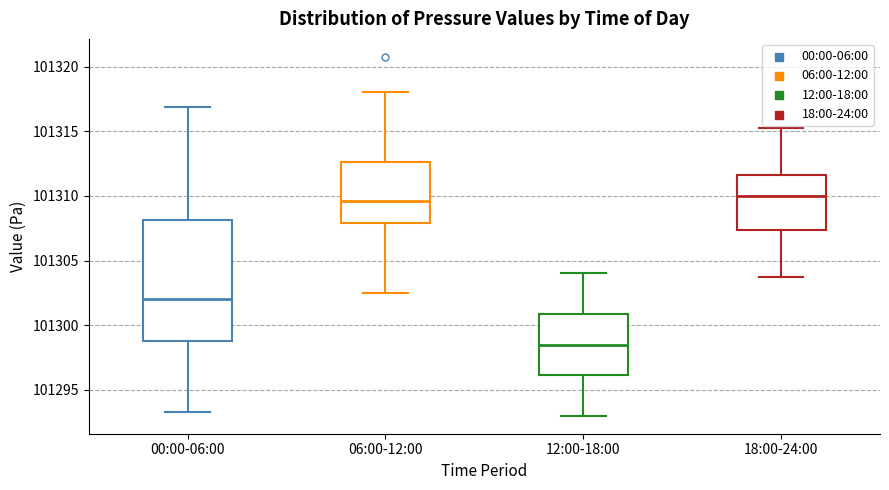

Reading left to right, read every box against the y-axis: the position of its median line, the range the box covers, and the ends of its whiskers. The values are not printed on the chart, so give them approximately, as read against the axis.

00:00-06:00: median 101302.0, box 101299.0 to 101308.0, whiskers 101293.5 to 101317.0
06:00-12:00: median 101309.5, box 101308.0 to 101312.5, whiskers 101302.5 to 101318.0
12:00-18:00: median 101298.5, box 101296.0 to 101301.0, whiskers 101293.0 to 101304.0
18:00-24:00: median 101310.0, box 101307.5 to 101311.5, whiskers 101304.0 to 101315.5